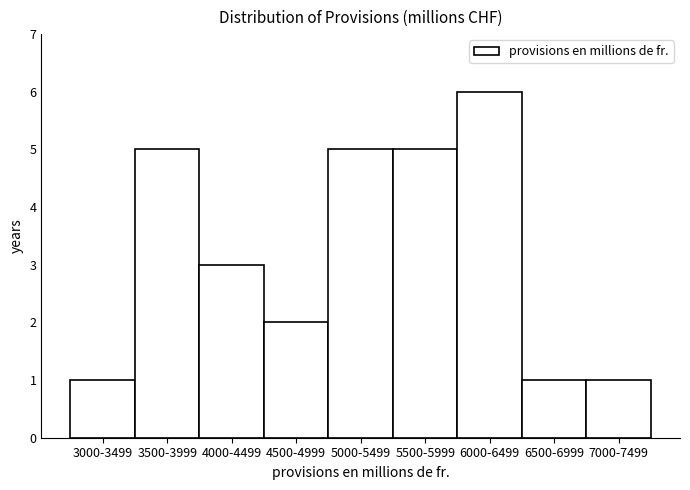

Reading right to left, what are all the values shown in this chart?

1	1	6	5	5	2	3	5	1